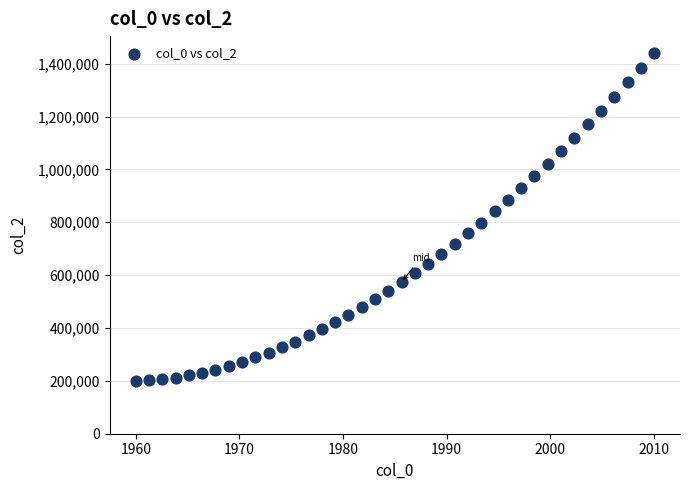

What is the range of Y values (max minus min)?

1242086.0